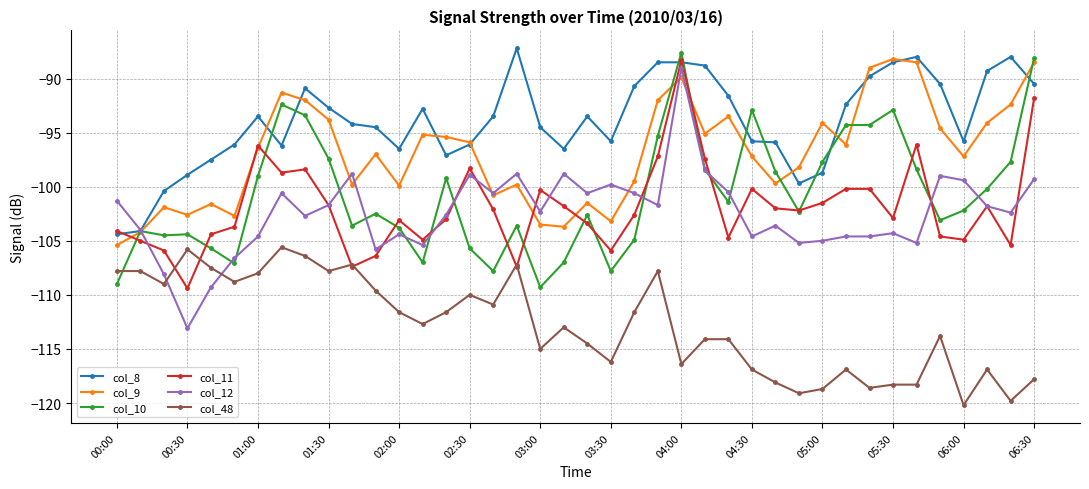

What is the value of the col_12 point at the 5th from the left?

-109.3